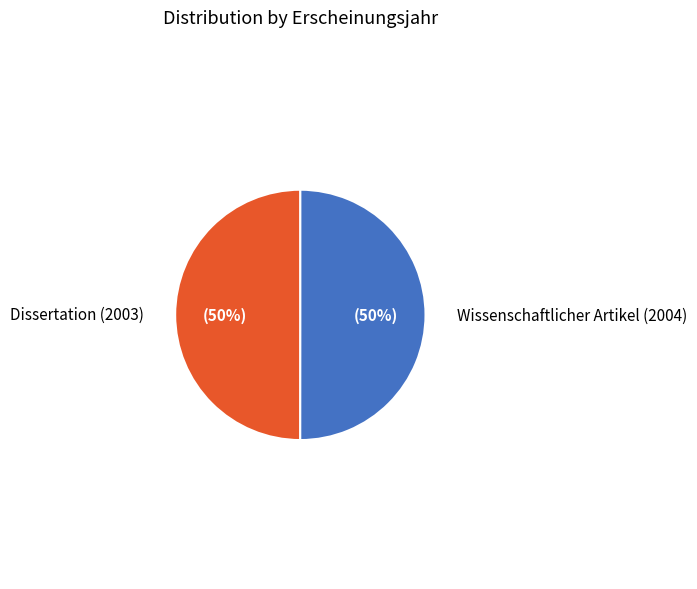

True or false: Dissertation (2003) accounts for 50% of the total.

True